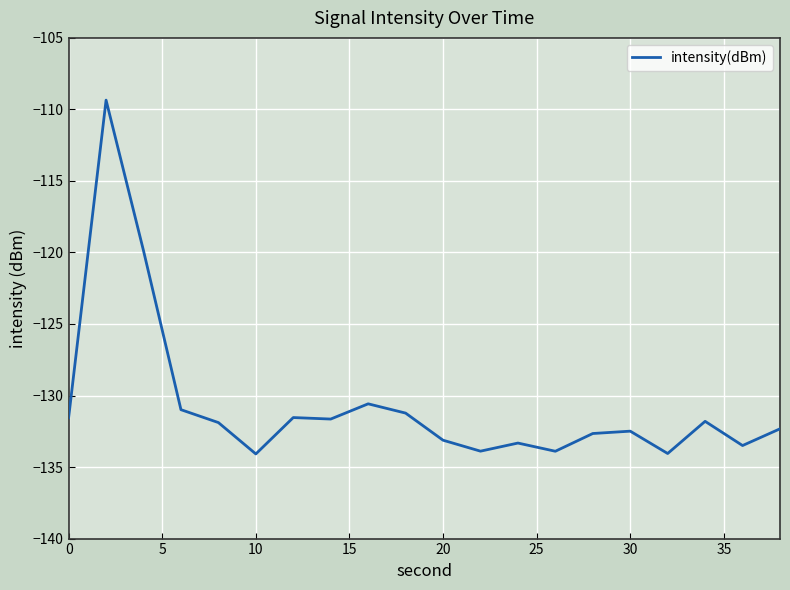

True or false: the data has more than 0 interior local peaks.

True